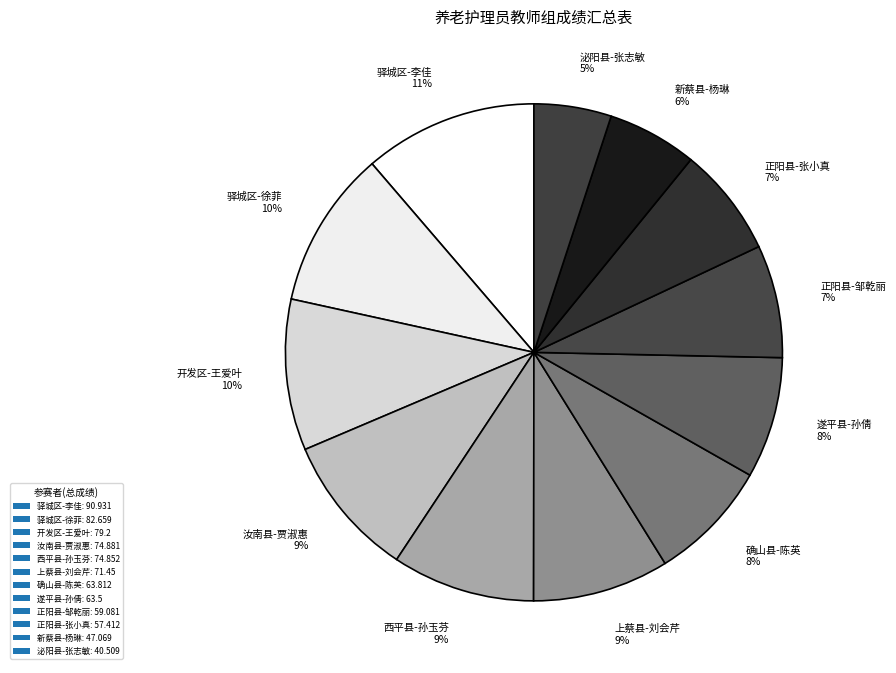

Which slice is the smallest?

泌阳县-张志敏